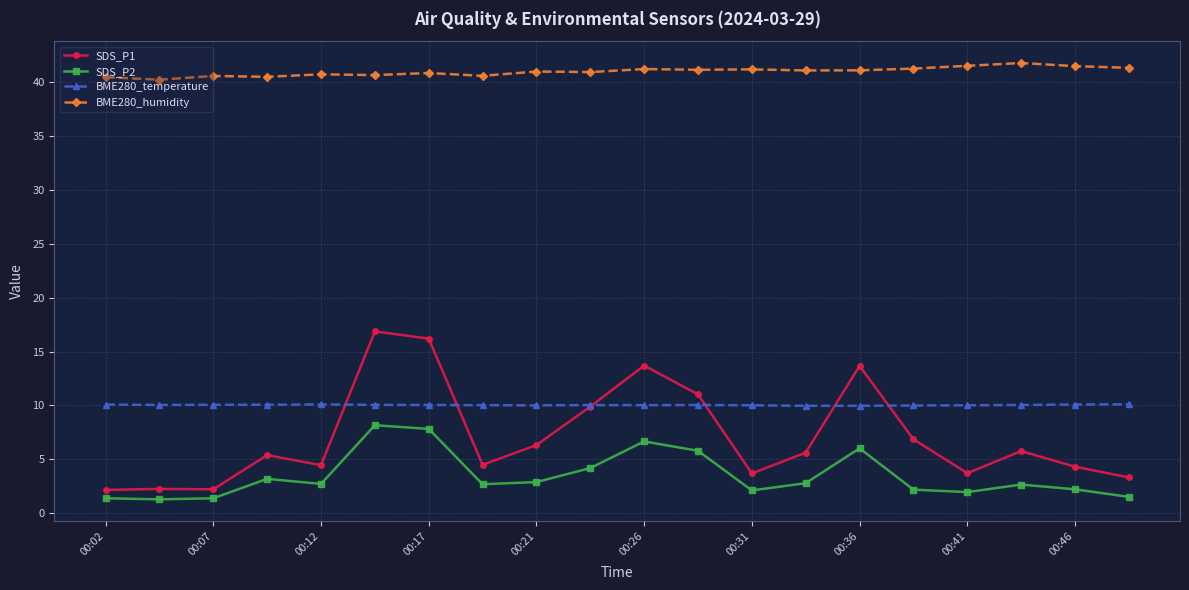

True or false: SDS_P1 and BME280_humidity cross at least once.

False